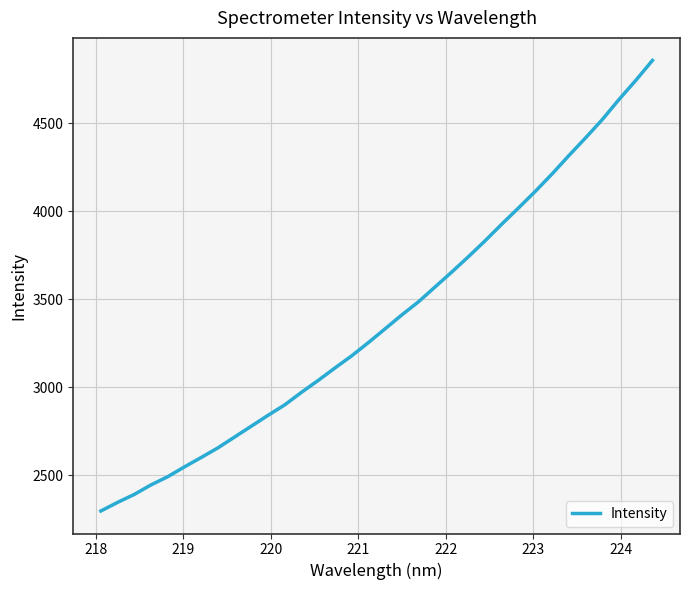

What is the greatest value displayed?

4856.6